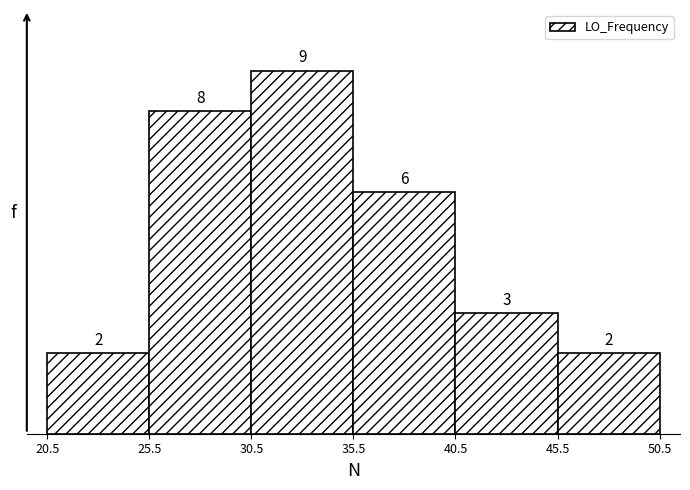

How tall is the bar that spans 25.5 to 30.5 on the x-axis?

8